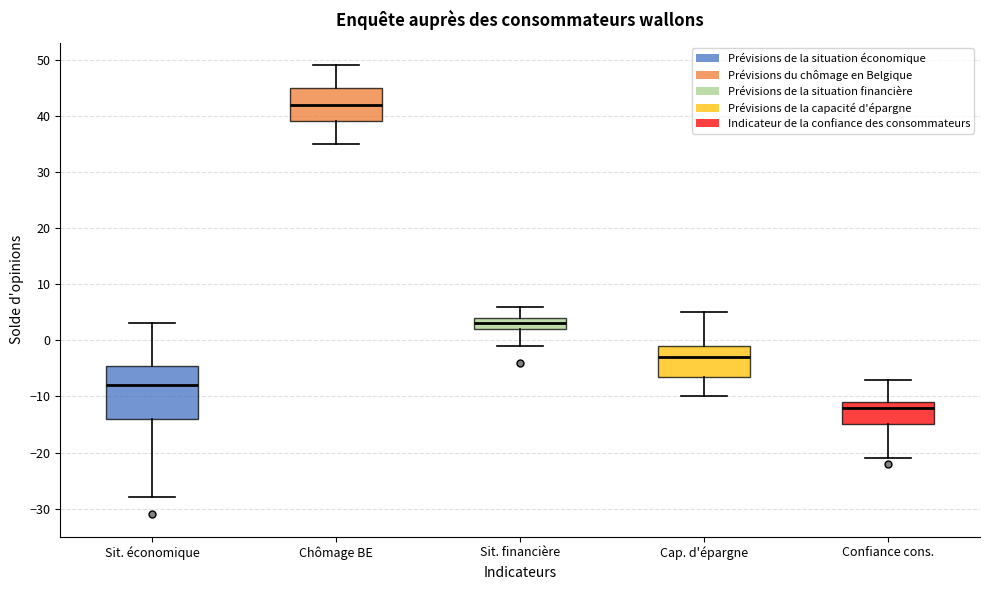

Comparing the boxes themselves (not the whiskers), which one is the tallest?

Sit. économique